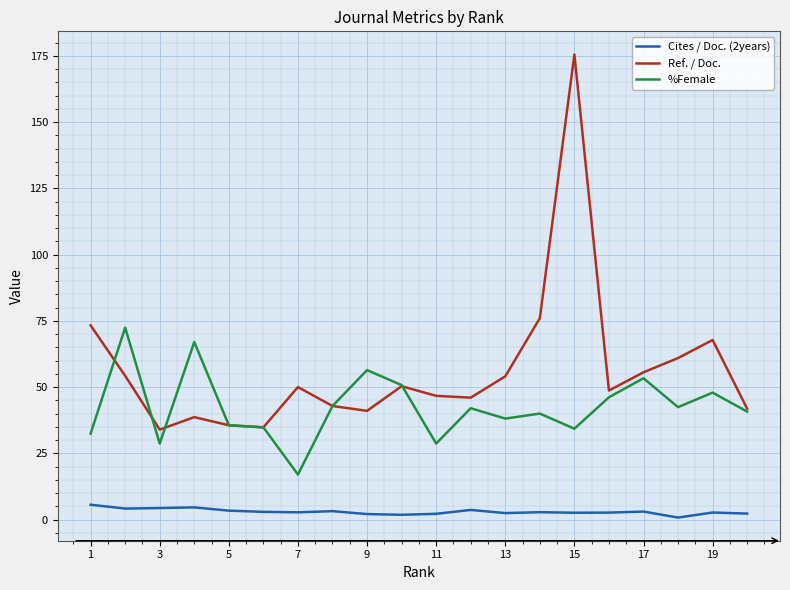

Which series has the largest total across all categories?

Ref. / Doc.